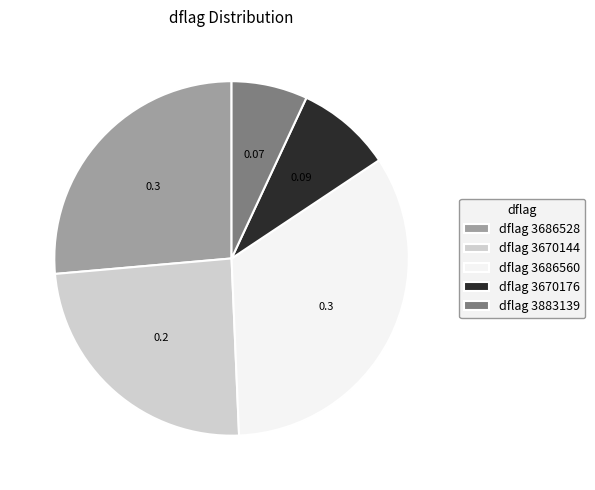

Is the sum of dflag 3670176 and dflag 3670144 greater than half?

No